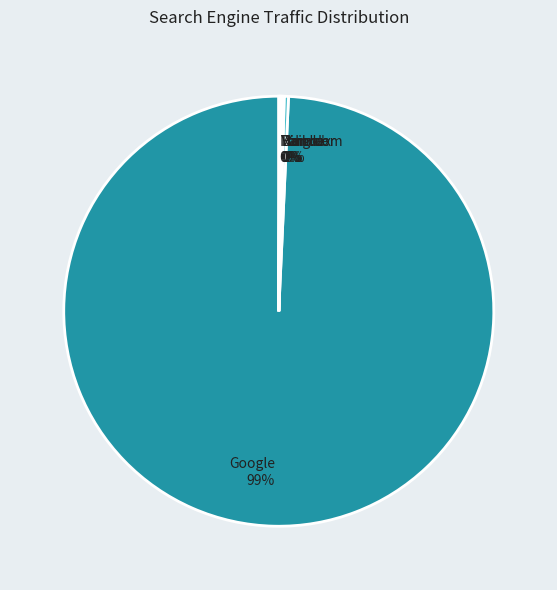

Combined, do Google and Yandex account for over 50%?

Yes